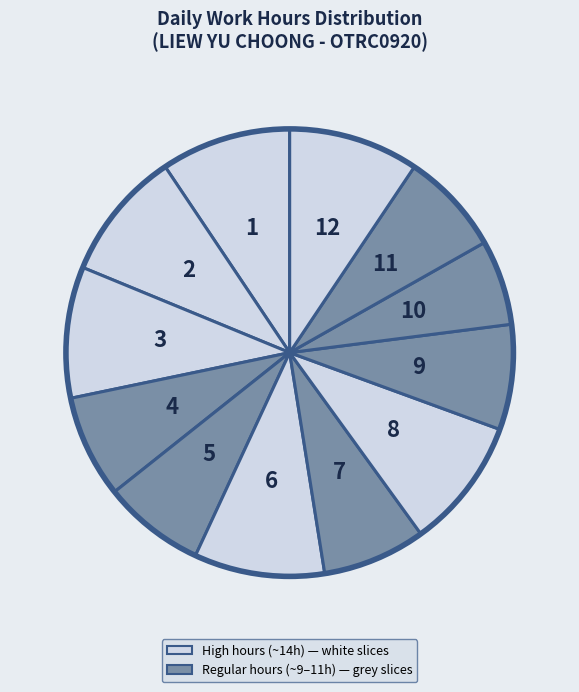

How many slices are in this pie chart?

12